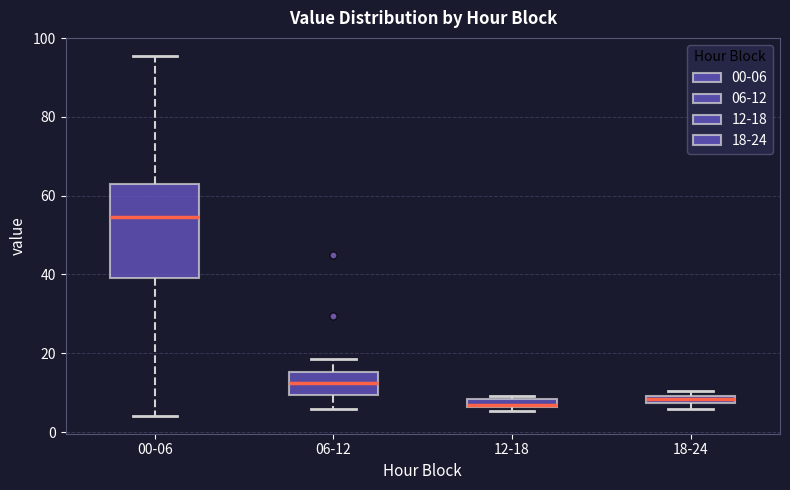

Comparing the boxes themselves (not the whiskers), which one is the tallest?

00-06